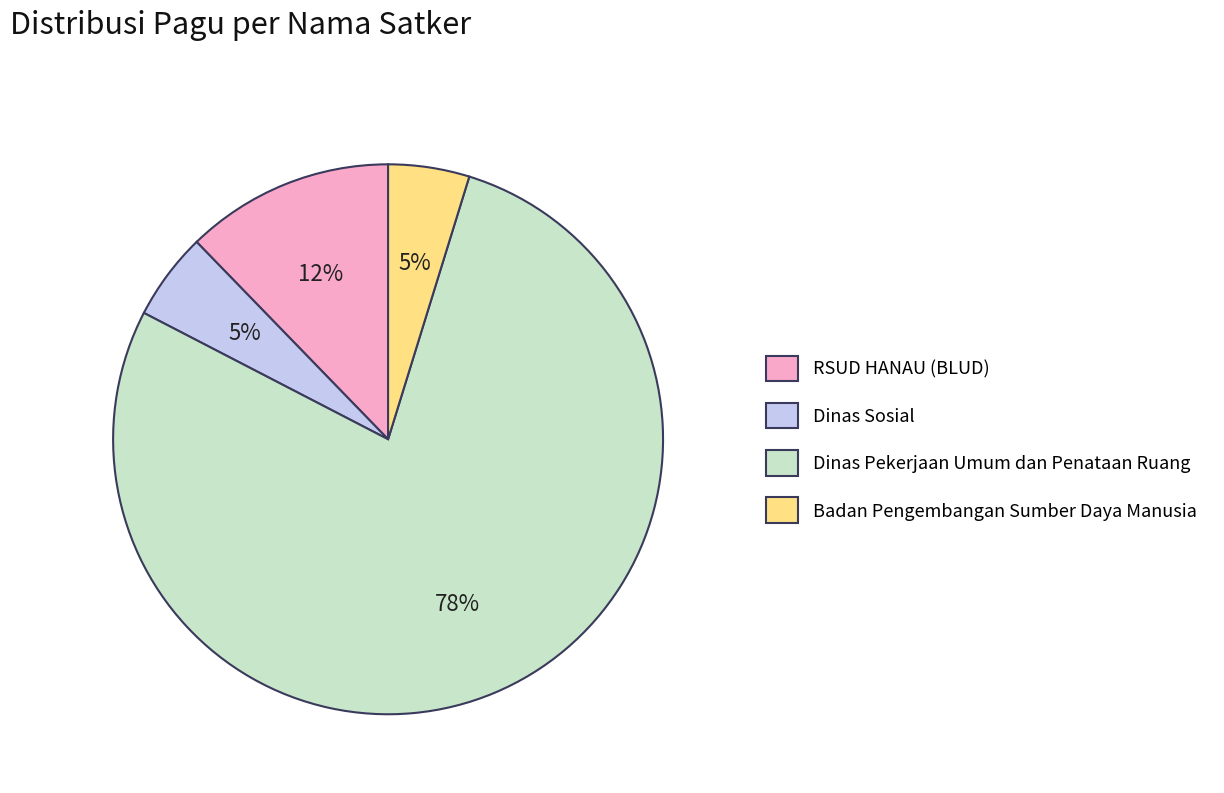

How many segments does this pie chart have?

4